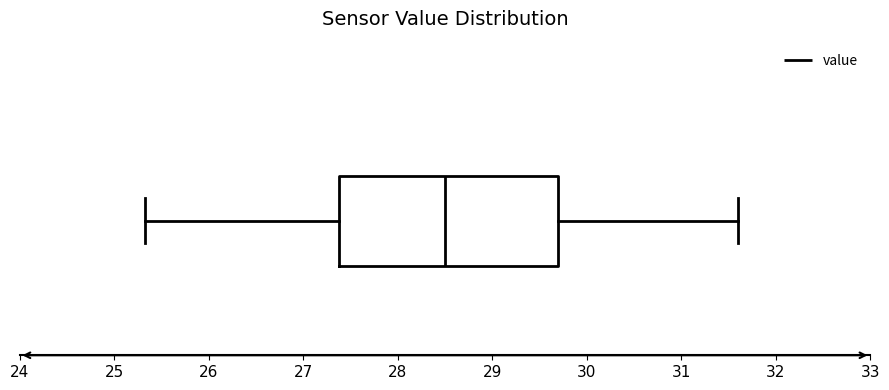

Where does the median line of the box sit on the x-axis? The values are not printed on the chart, so give them approximately, as read against the axis.

28.5